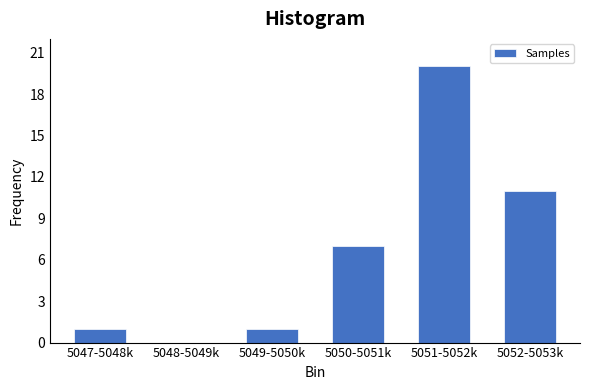

Reading right to left, list all the values displayed in this chart.

5052-5053k=11	5051-5052k=20	5050-5051k=7	5049-5050k=1	5048-5049k=0	5047-5048k=1